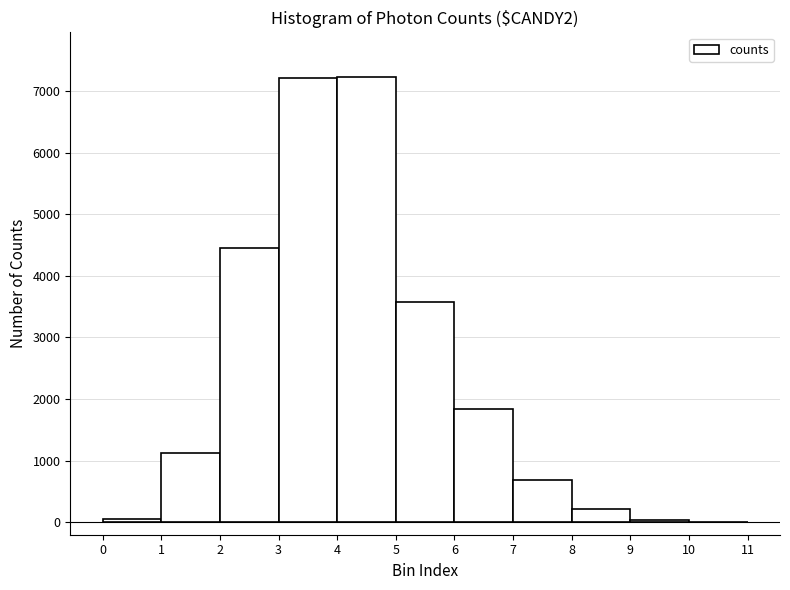

Reading left to right, list every bar in this chart as the range it spans on the x-axis followed by its height. The values are not printed on the chart, so give them approximately, as read against the axis.

0 to 1: under 100
1 to 2: 1100
2 to 3: 4400
3 to 4: 7200
4 to 5: 7200
5 to 6: 3600
6 to 7: 1800
7 to 8: 700
8 to 9: 200
9 to 10: under 100
10 to 11: under 100